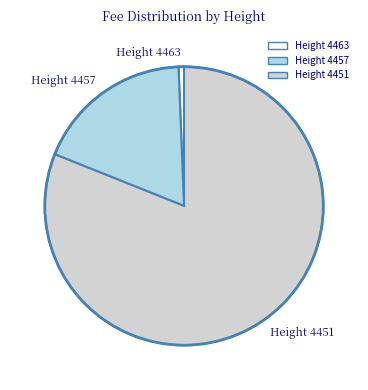

Between Height 4451 and Height 4463, which is larger?

Height 4451